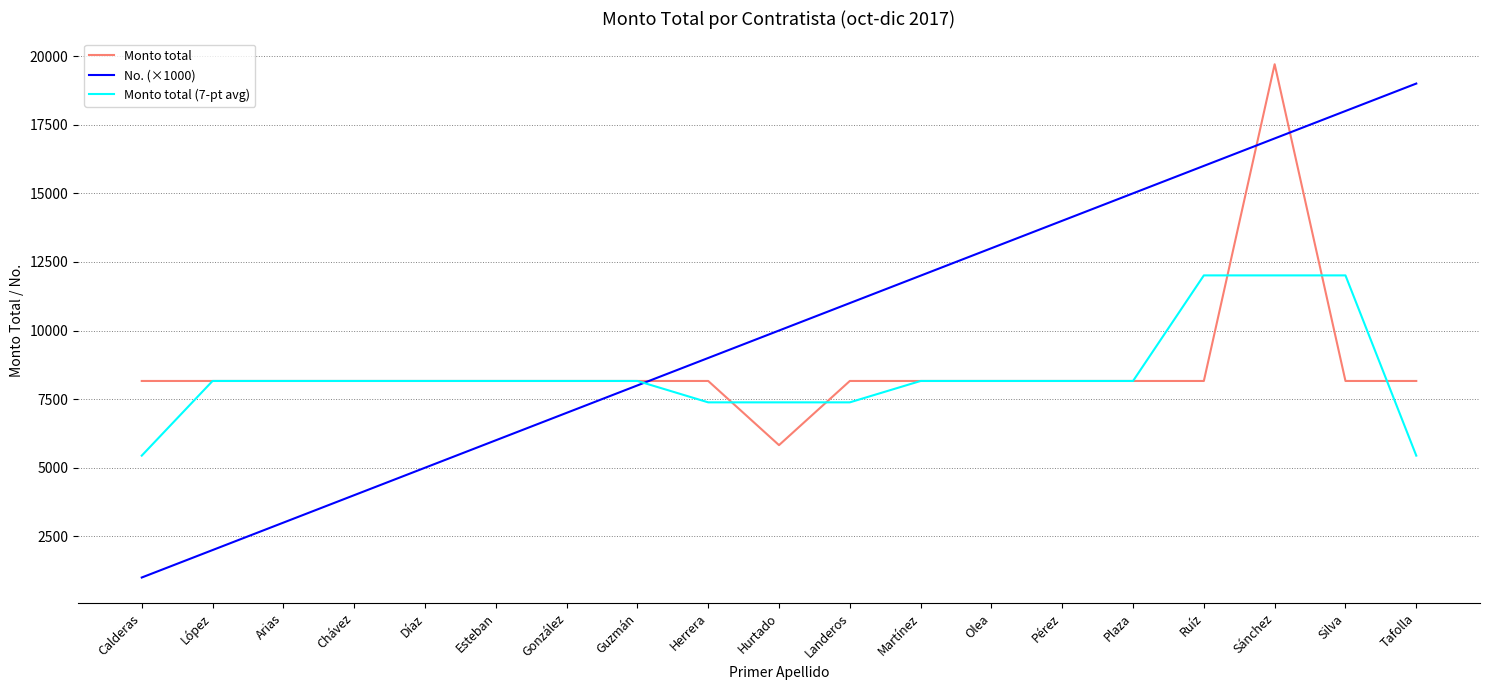

List the series in order of their overall mean, lowest first.

Monto total (7-pt avg), Monto total, No. (×1000)